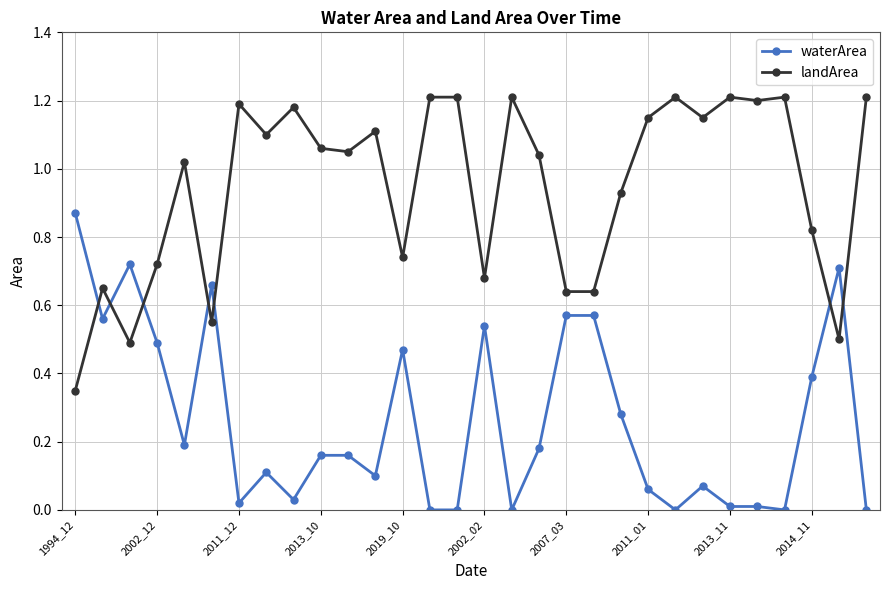

List the series in order of their overall mean, highest first.

landArea, waterArea